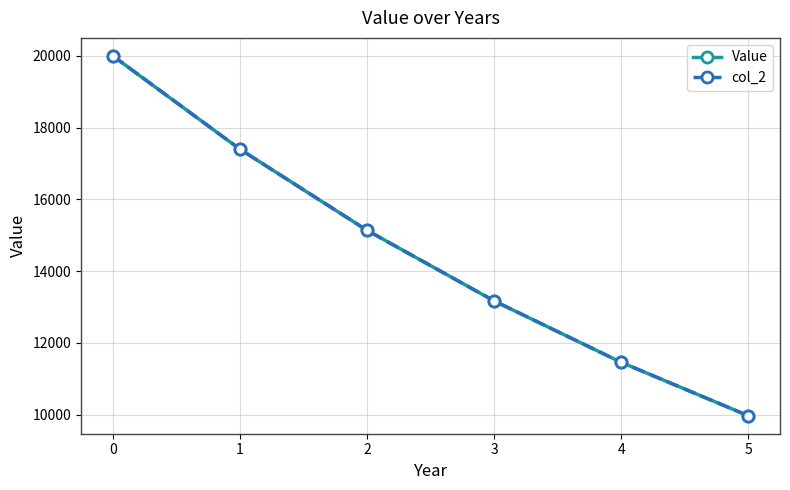

Does the chart have visible grid lines?

Yes